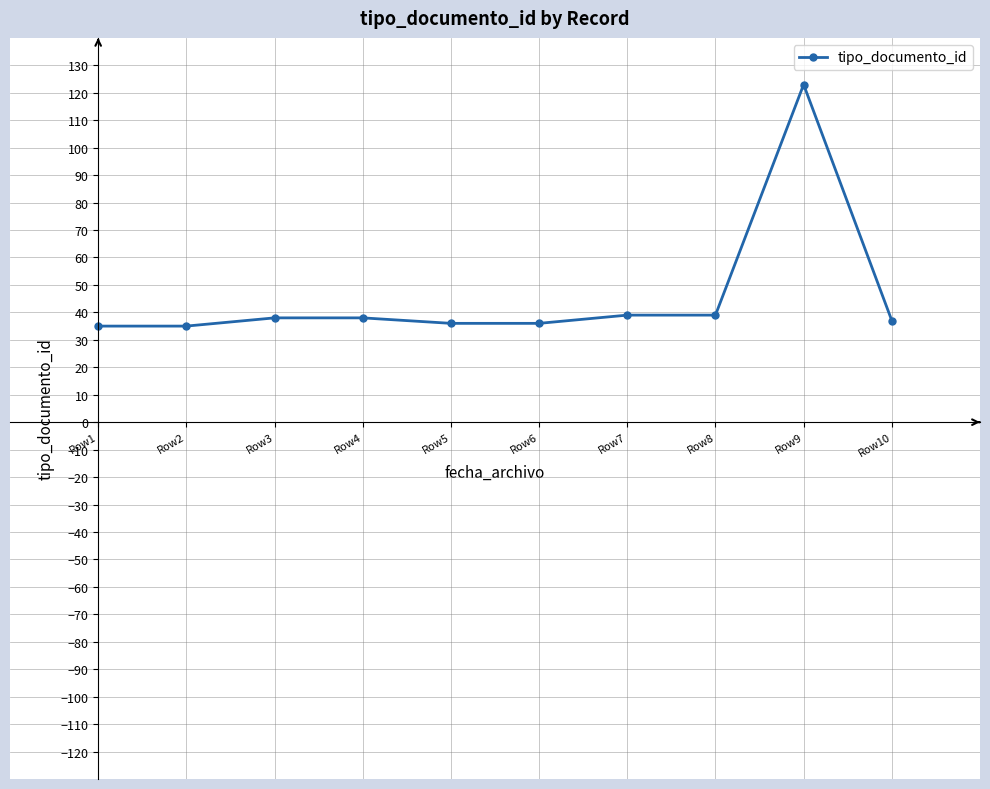

How many lines are shown in the chart?

1